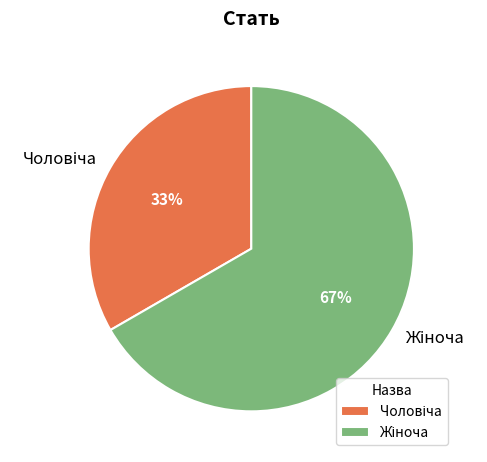

Is there any slice that represents more than half of the pie?

Yes